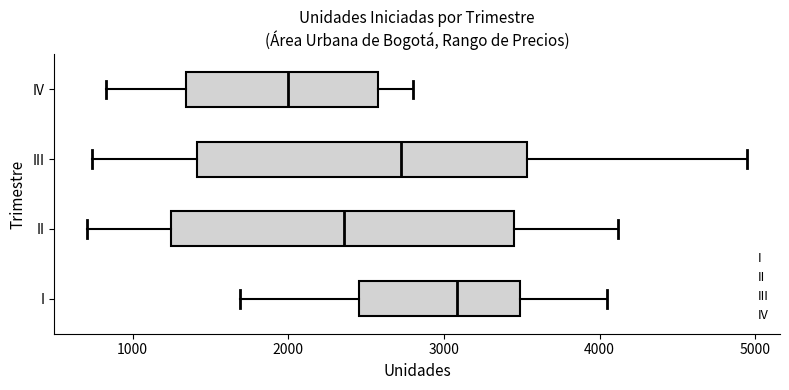

Which box's median line is the furthest to the left?

IV